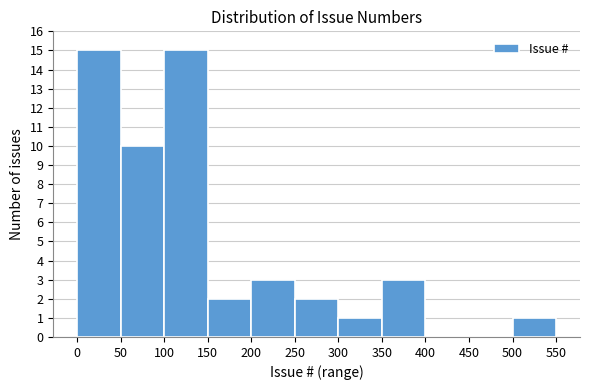

Reading left to right, list every bar in this chart as the range it spans on the x-axis followed by its height. The values are not printed on the chart, so give them approximately, as read against the axis.

0 to 50: 15
50 to 100: 10
100 to 150: 15
150 to 200: 2
200 to 250: 3
250 to 300: 2
300 to 350: 1
350 to 400: 3
400 to 450: 0
450 to 500: 0
500 to 550: 1